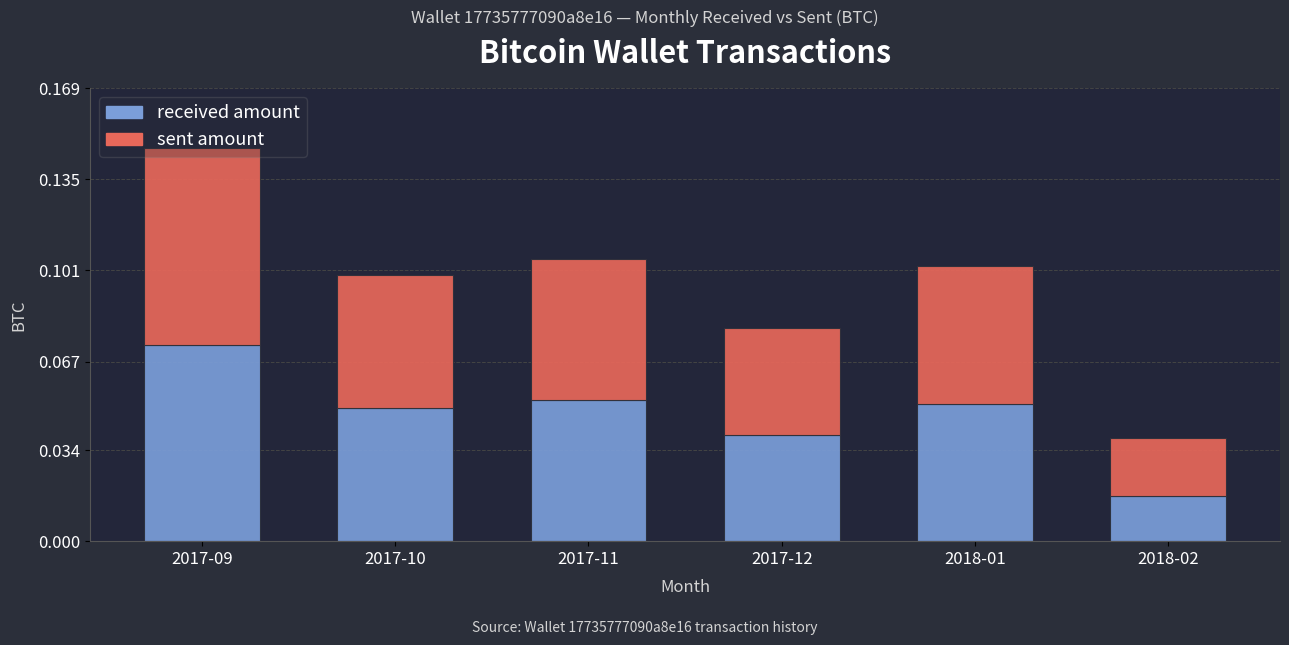

At which label does received amount reach its minimum?

2018-02